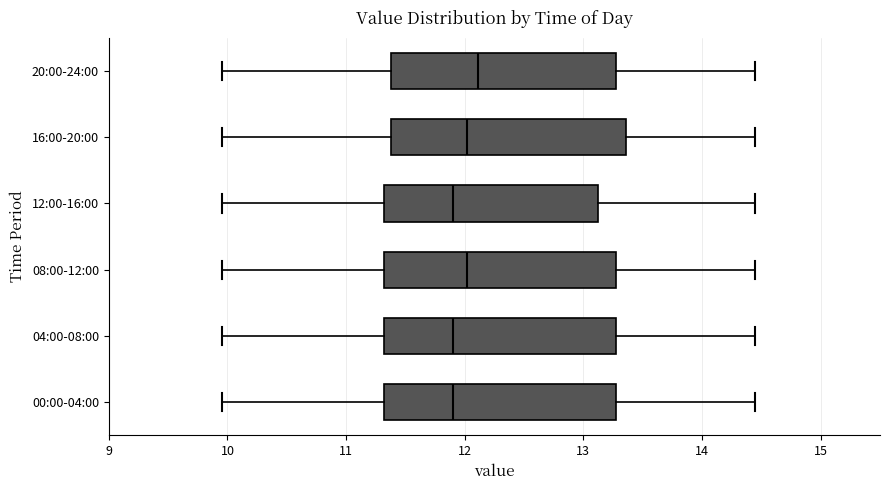

Reading bottom to top, transcribe this box plot: for each box, give where its median line is, the range the box spans, and where its two whiskers end, as read against the x-axis. The values are not printed on the chart, so give them approximately, as read against the axis.

00:00-04:00: median 11.9, box 11.3 to 13.3, whiskers 10.0 to 14.5
04:00-08:00: median 11.9, box 11.3 to 13.3, whiskers 10.0 to 14.5
08:00-12:00: median 12.0, box 11.3 to 13.3, whiskers 10.0 to 14.5
12:00-16:00: median 11.9, box 11.3 to 13.1, whiskers 10.0 to 14.5
16:00-20:00: median 12.0, box 11.4 to 13.4, whiskers 10.0 to 14.5
20:00-24:00: median 12.1, box 11.4 to 13.3, whiskers 10.0 to 14.5